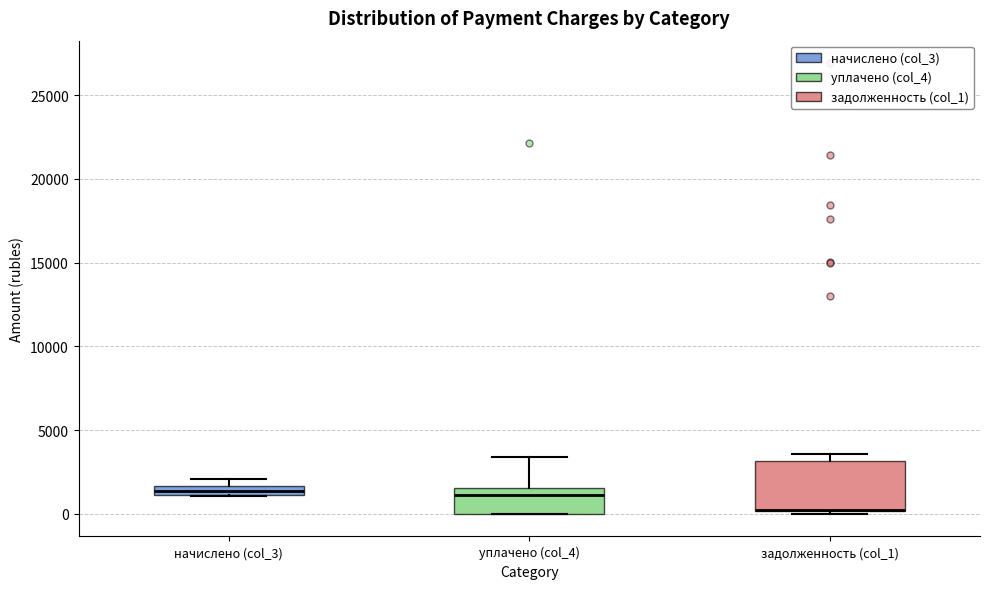

Where is the lower edge of the box for уплачено (col_4) on the y-axis? The values are not printed on the chart, so give them approximately, as read against the axis.

0